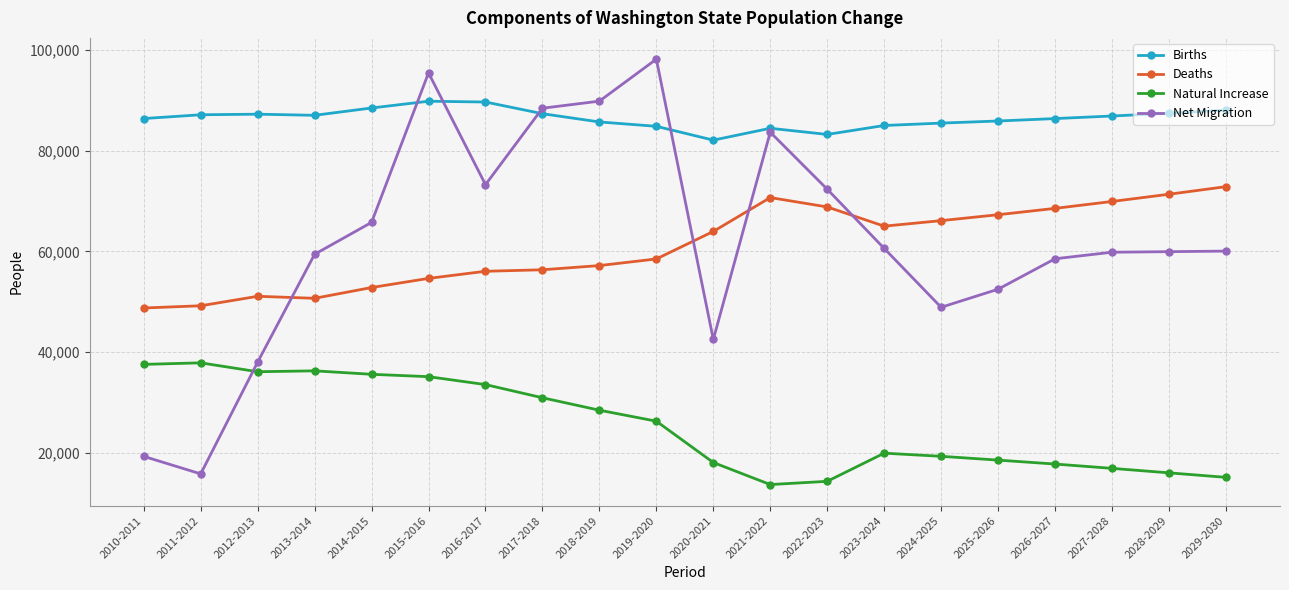

What is the minimum value shown in the chart?

13750